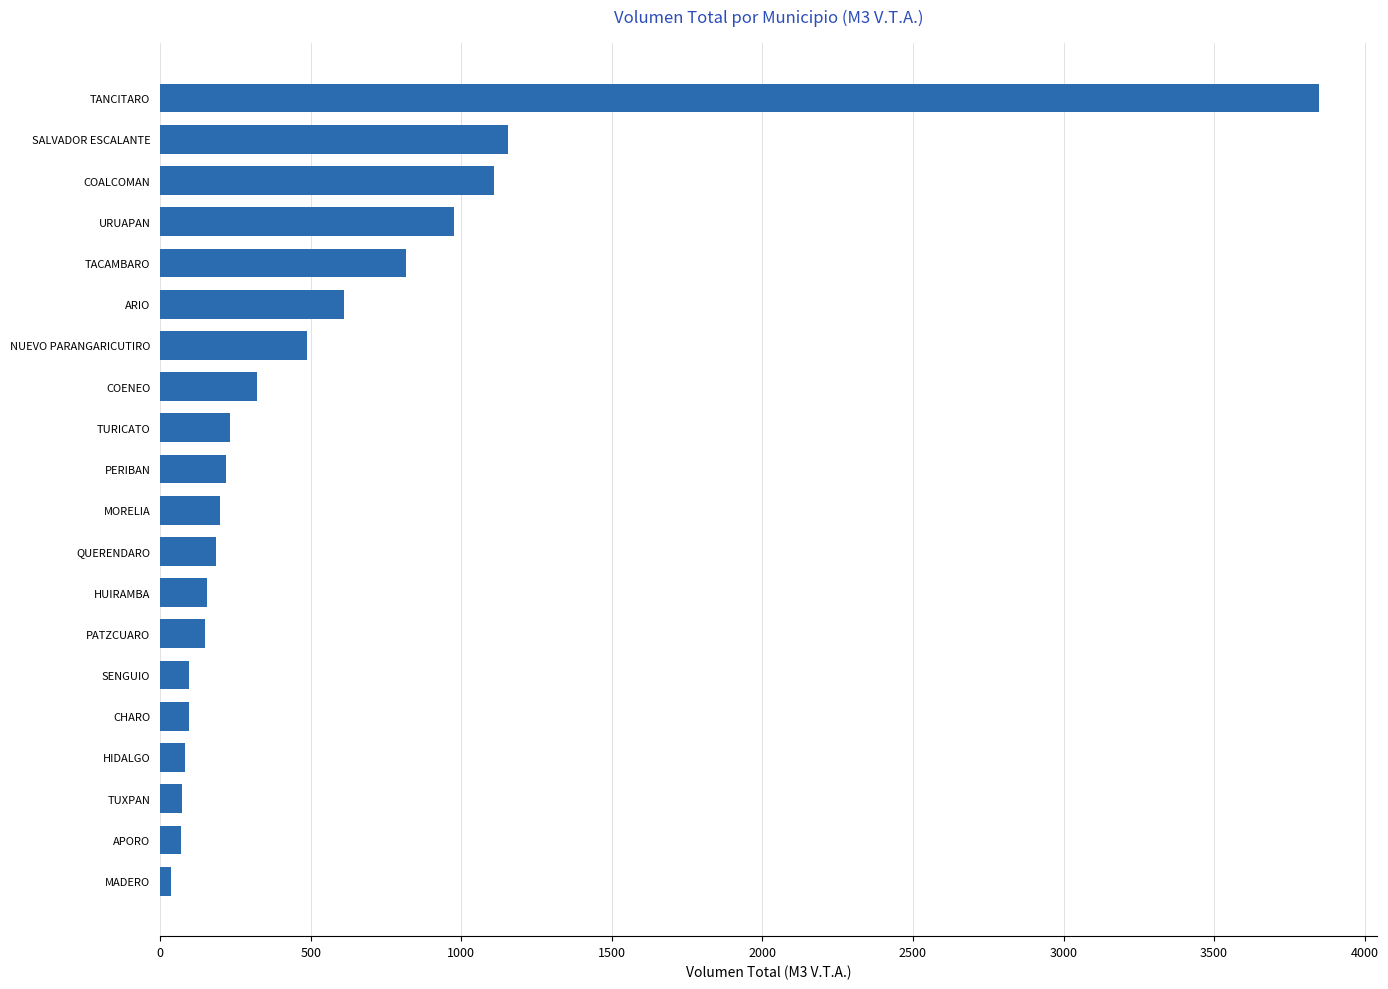

How many data points are less than 217?

10